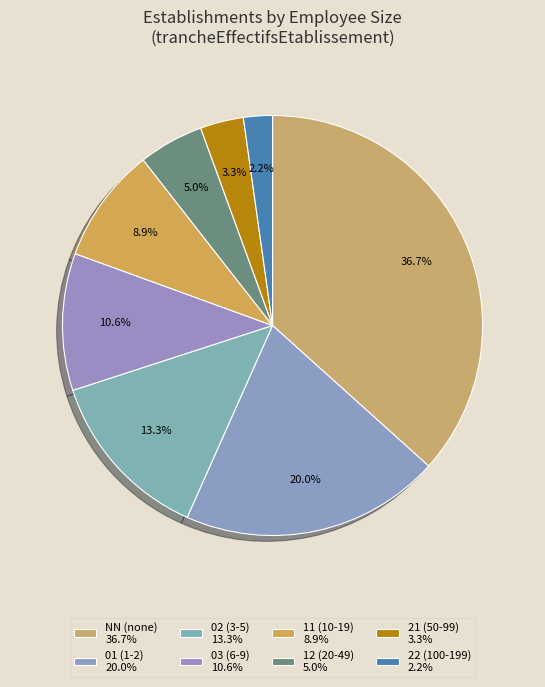

Count the number of slices in the pie.

8